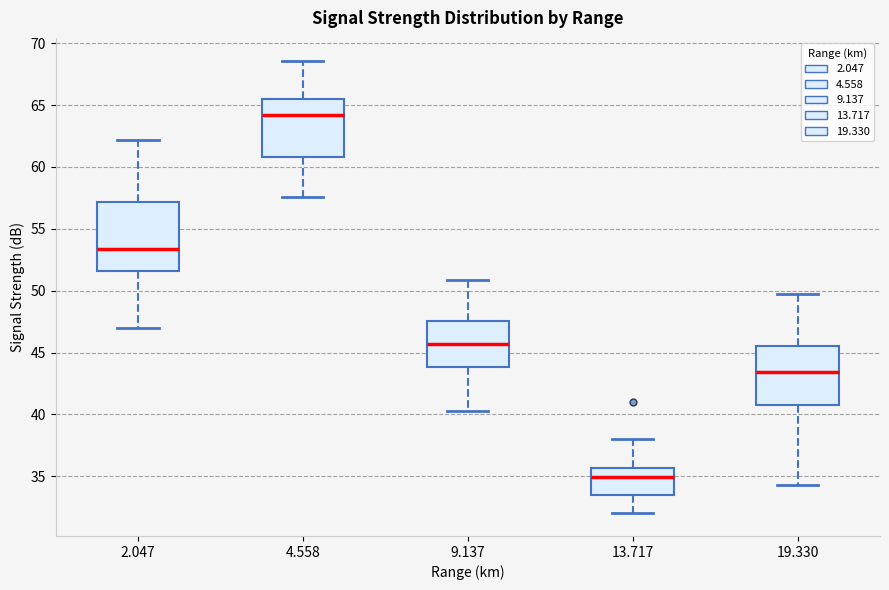

Reading left to right, transcribe this box plot: for each box, give where its median line is, the range the box spans, and where its two whiskers end, as read against the y-axis. The values are not printed on the chart, so give them approximately, as read against the axis.

2.047: median 53.5, box 51.5 to 57.0, whiskers 47.0 to 62.0
4.558: median 64.0, box 61.0 to 65.5, whiskers 57.5 to 68.5
9.137: median 45.5, box 44.0 to 47.5, whiskers 40.5 to 51.0
13.717: median 35.0, box 33.5 to 35.5, whiskers 32.0 to 38.0
19.330: median 43.5, box 40.5 to 45.5, whiskers 34.5 to 49.5